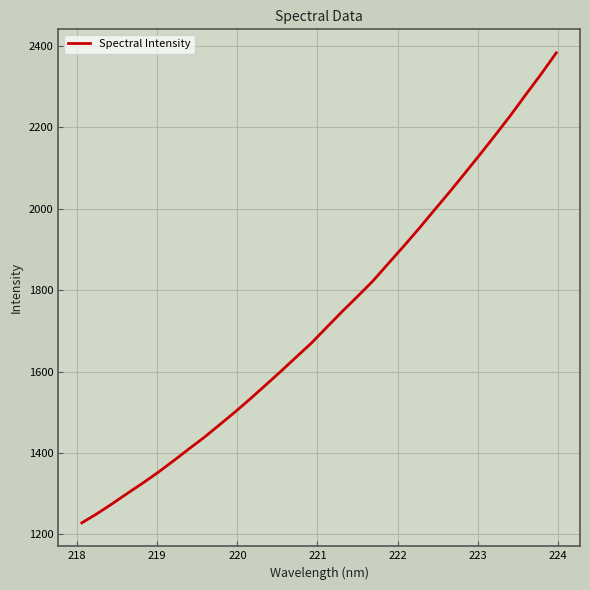

What is the difference between the maximum and minimum values?

1154.0